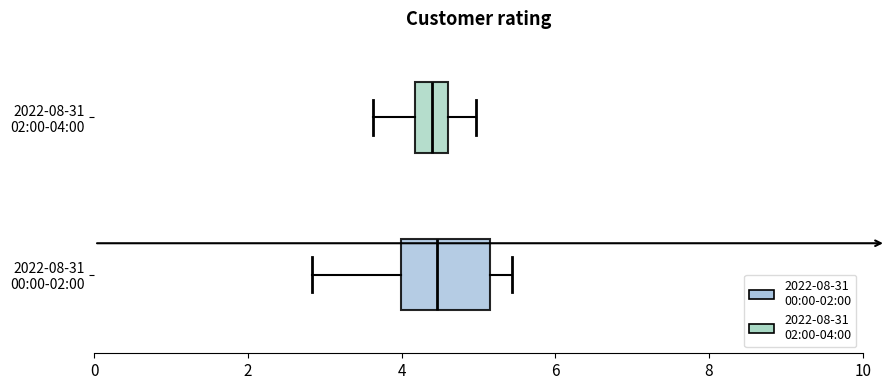

Reading bottom to top, read every box against the x-axis: the position of its median line, the range the box covers, and the ends of its whiskers. The values are not printed on the chart, so give them approximately, as read against the axis.

2022-08-31 00:00-02:00: median 4.4, box 4.0 to 5.2, whiskers 2.8 to 5.4
2022-08-31 02:00-04:00: median 4.4, box 4.2 to 4.6, whiskers 3.6 to 5.0